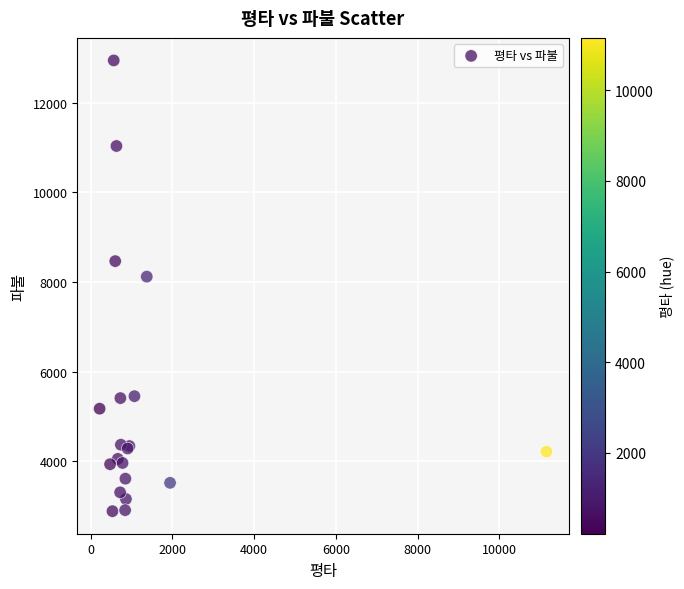

What Y value in the scatter plot is closest to 7914?

8119